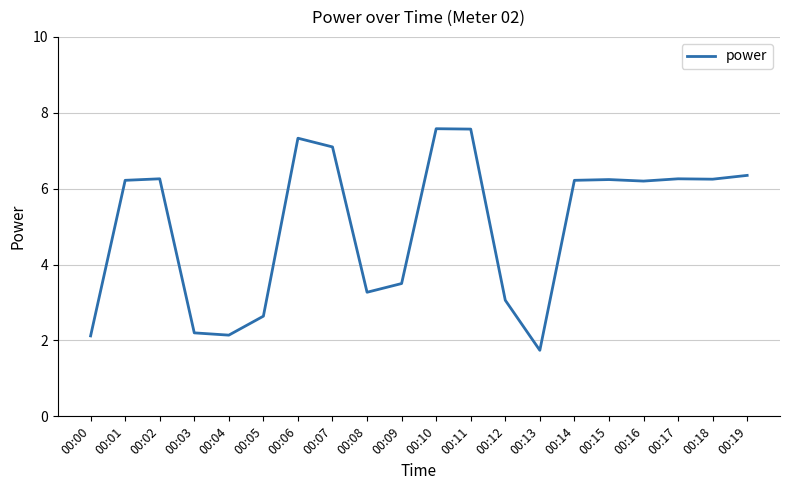

The chart shows a value of 11.0 at 00:10. True or false?

False